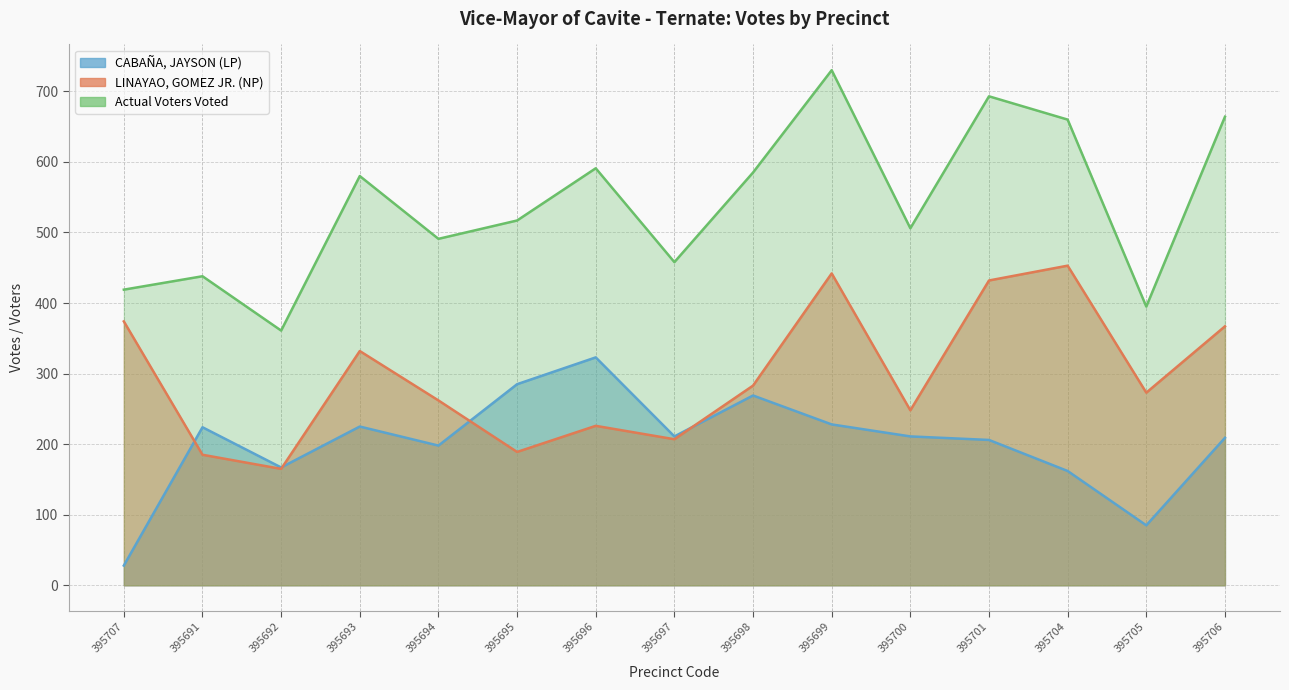

What is the average value of the LINAYAO, GOMEZ JR. (NP) series?

296